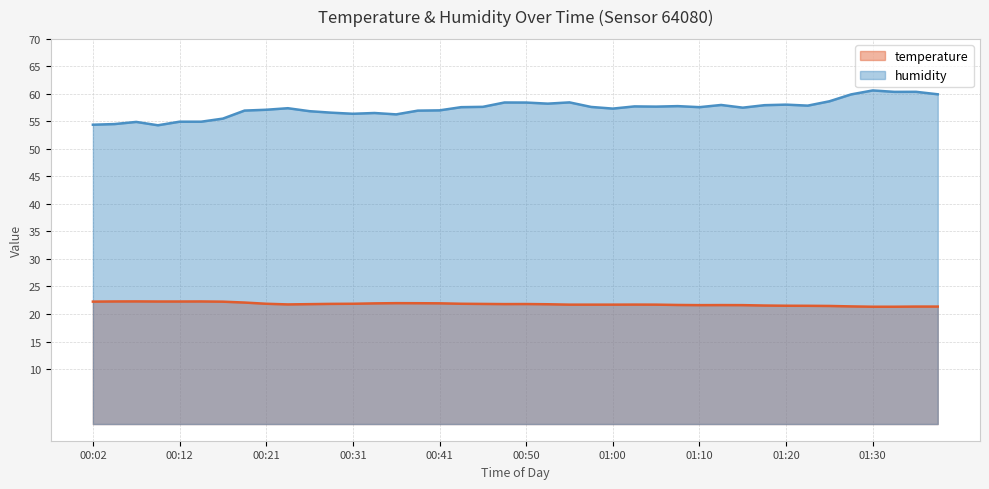

True or false: humidity has more than 2 interior local peaks.

True